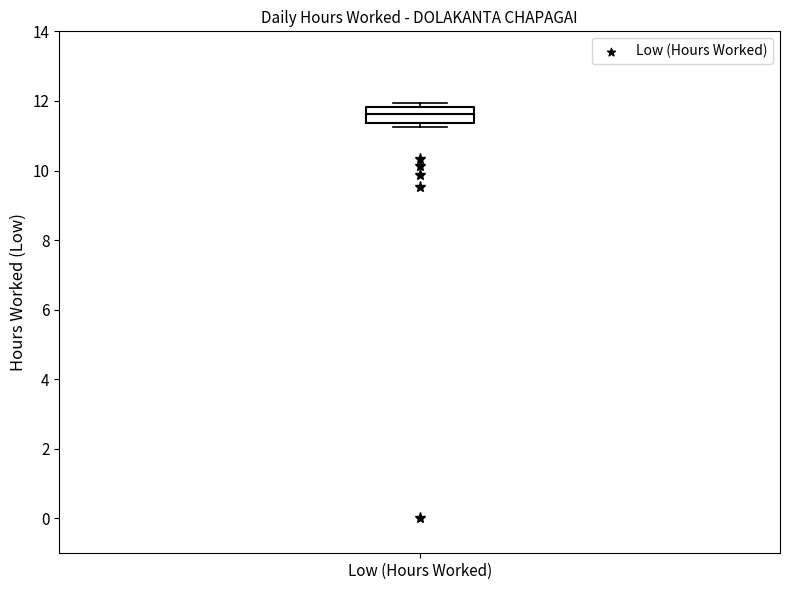

Read this box plot against the y-axis: the position of the median line, the range covered by the box, and the ends of both whiskers. The values are not printed on the chart, so give them approximately, as read against the axis.

median 11.6, box 11.4 to 11.8, whiskers 11.2 to 12.0